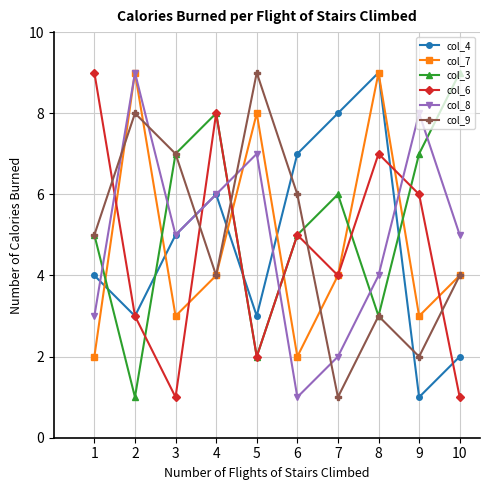

What are all the series names shown in the legend?

col_4, col_7, col_3, col_6, col_8, col_9